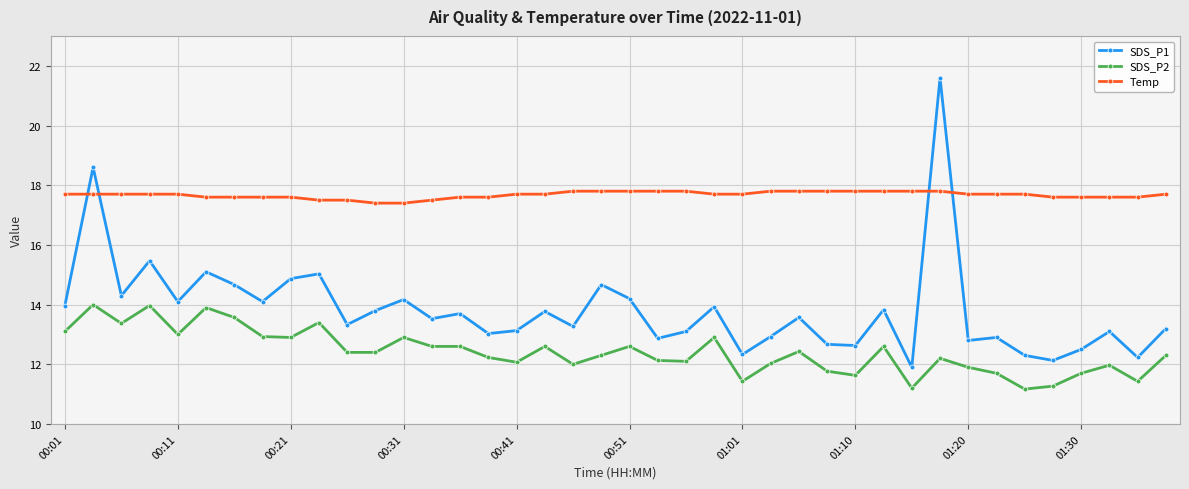

Which series has the widest spread of values?

SDS_P1